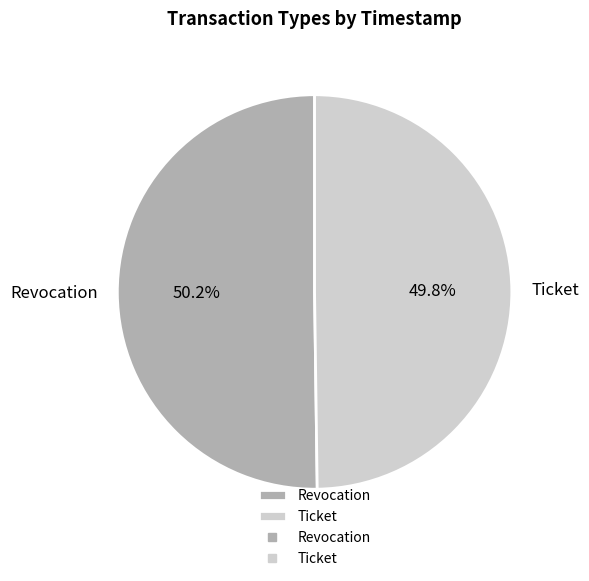

To the nearest percent, what is the combined percentage of Ticket and Revocation?

100%